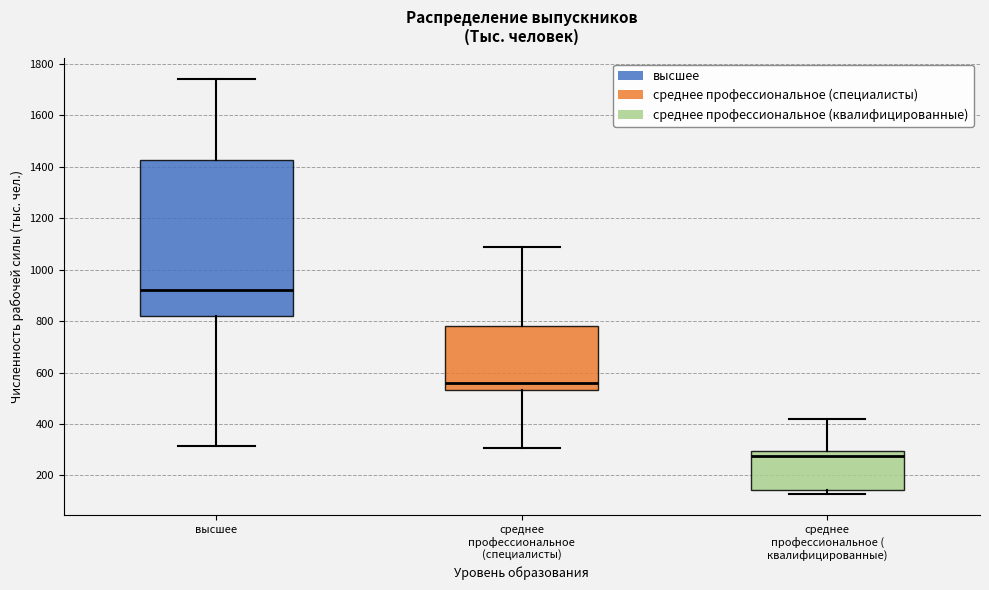

Reading left to right, read every box against the y-axis: the position of its median line, the range the box covers, and the ends of its whiskers. The values are not printed on the chart, so give them approximately, as read against the axis.

высшее: median 920, box 820 to 1420, whiskers 320 to 1740
среднее профессиональное (специалисты): median 560, box 540 to 780, whiskers 300 to 1080
среднее профессиональное ( квалифицированные): median 280, box 140 to 300, whiskers 120 to 420